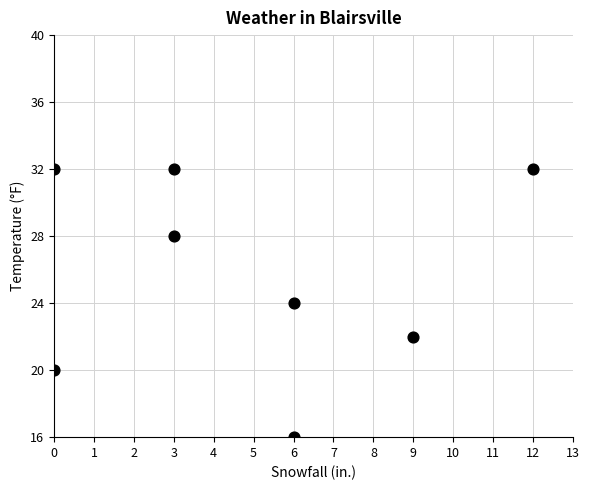

What is the range of Y values (max minus min)?

16